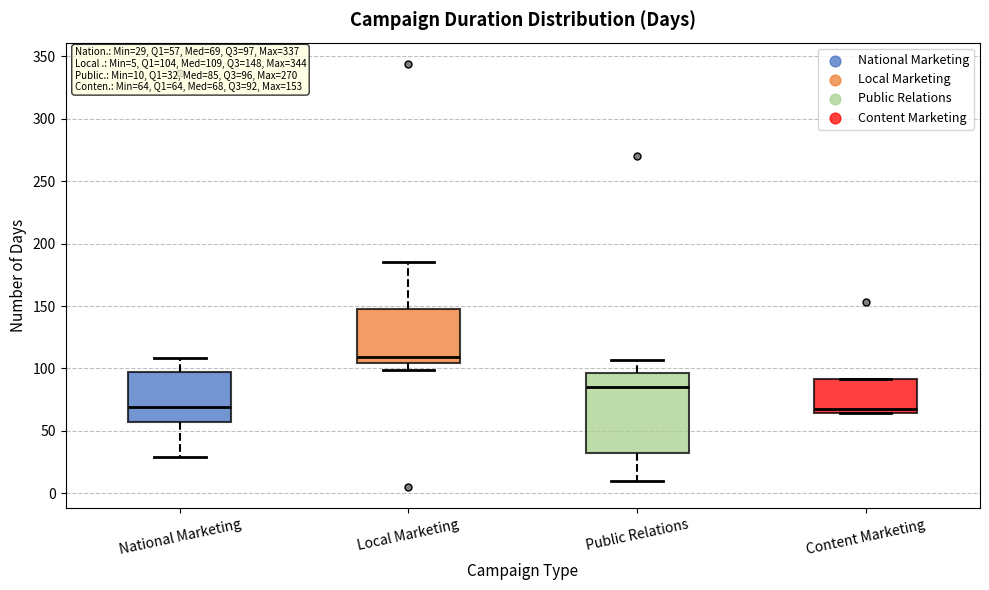

Comparing the boxes themselves (not the whiskers), which one is the tallest?

Public Relations